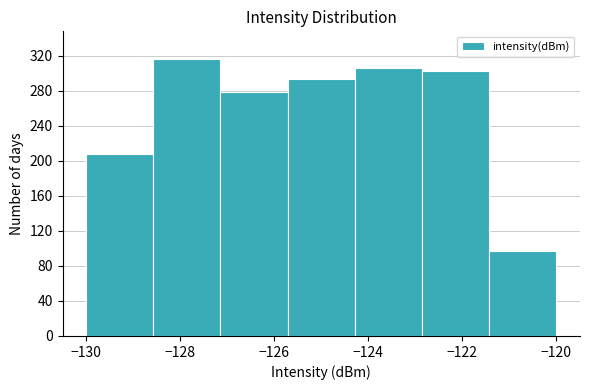

Reading left to right, transcribe this chart: for each bar, give the range it covers on the x-axis and its height. Neither the bar edges nor the heights are printed on the chart, so give them approximately, as read against the axes.

-130.0 to -128.6: 210
-128.6 to -127.2: 315
-127.2 to -125.8: 280
-125.8 to -124.2: 295
-124.2 to -122.8: 305
-122.8 to -121.4: 300
-121.4 to -120.0: 95